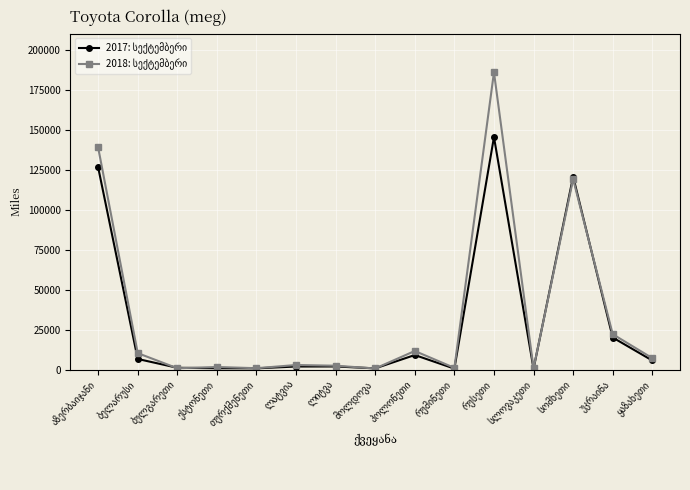

How many lines are shown in the chart?

2